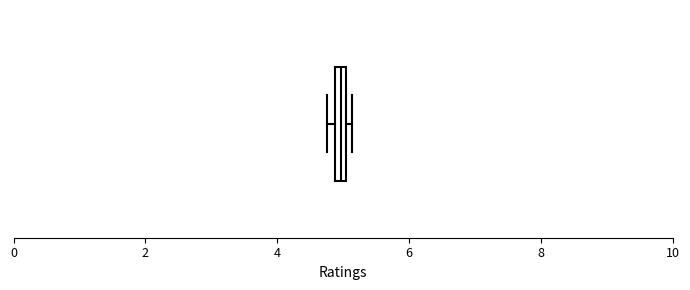

Where is the left edge of the box on the x-axis? The values are not printed on the chart, so give them approximately, as read against the axis.

4.8